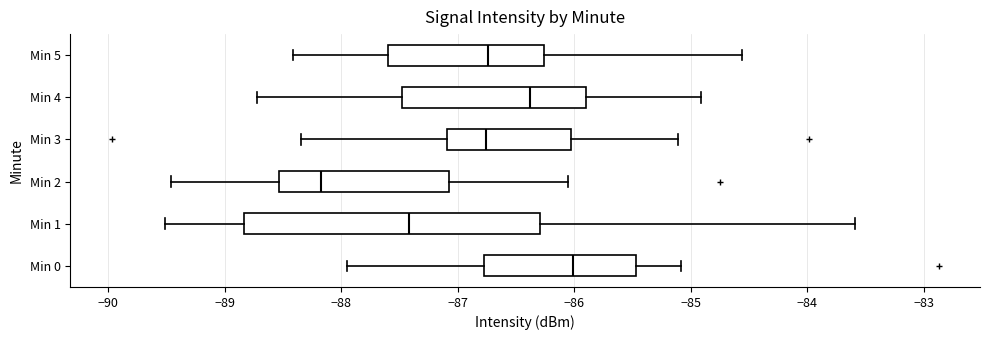

Reading bottom to top, read every box against the x-axis: the position of its median line, the range the box covers, and the ends of its whiskers. The values are not printed on the chart, so give them approximately, as read against the axis.

Min 0: median -86.0, box -86.8 to -85.5, whiskers -87.9 to -85.1
Min 1: median -87.4, box -88.8 to -86.3, whiskers -89.5 to -83.6
Min 2: median -88.2, box -88.5 to -87.1, whiskers -89.5 to -86.0
Min 3: median -86.8, box -87.1 to -86.0, whiskers -88.3 to -85.1
Min 4: median -86.4, box -87.5 to -85.9, whiskers -88.7 to -84.9
Min 5: median -86.7, box -87.6 to -86.3, whiskers -88.4 to -84.6